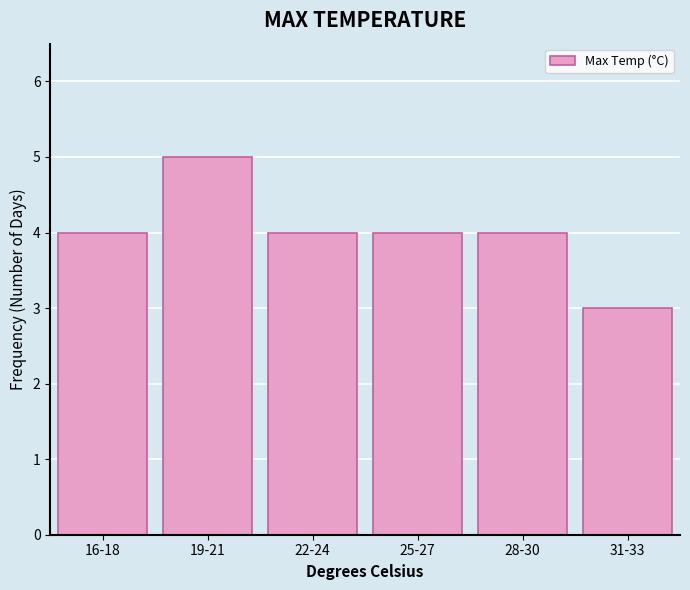

Reading right to left, extract all data points from this chart.

31-33=3	28-30=4	25-27=4	22-24=4	19-21=5	16-18=4